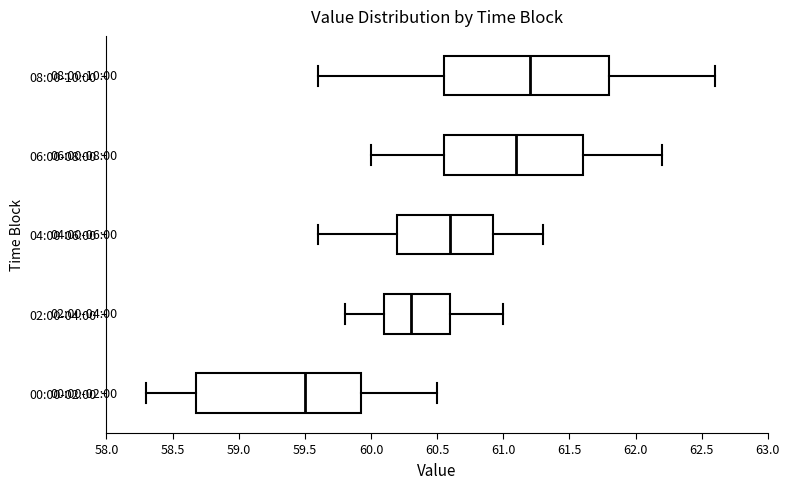

Where does the median line of the box for 02:00-04:00 sit on the x-axis? The values are not printed on the chart, so give them approximately, as read against the axis.

60.30